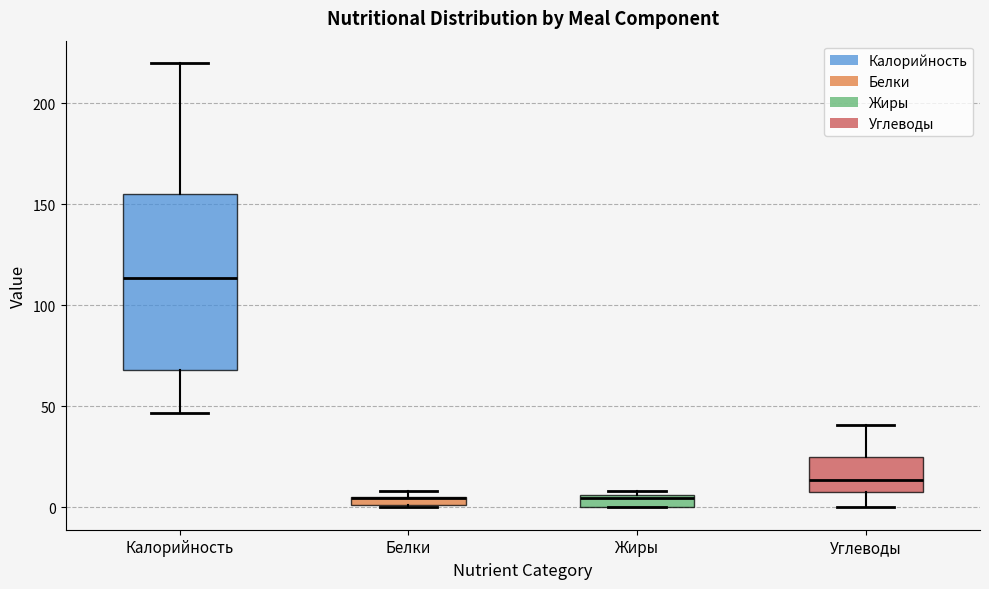

Comparing the boxes themselves (not the whiskers), which one is the tallest?

Калорийность